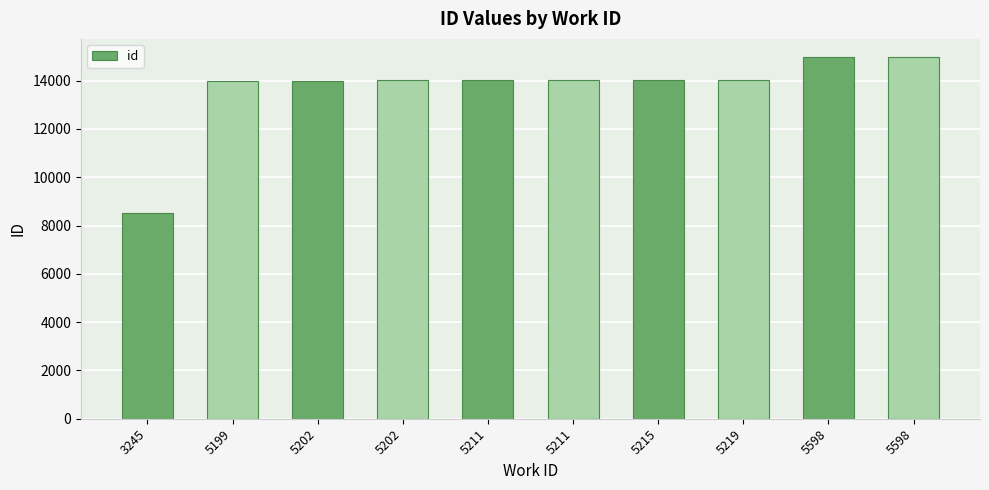

What is the sum of the values at 5598 and 5199?

28973